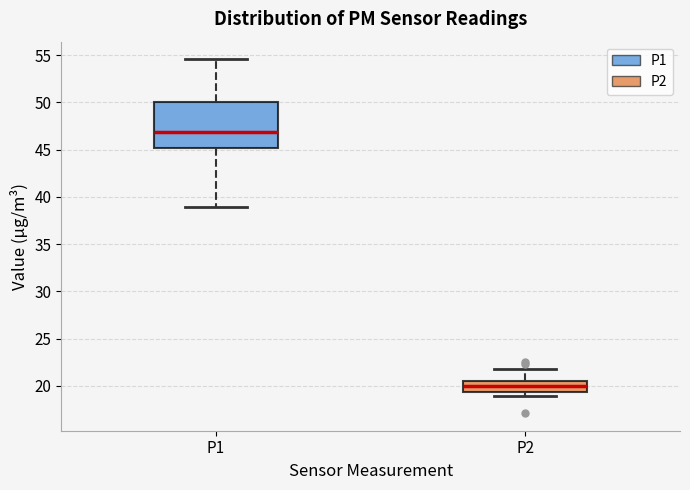

Where is the upper edge of the box for P1 on the y-axis? The values are not printed on the chart, so give them approximately, as read against the axis.

50.0